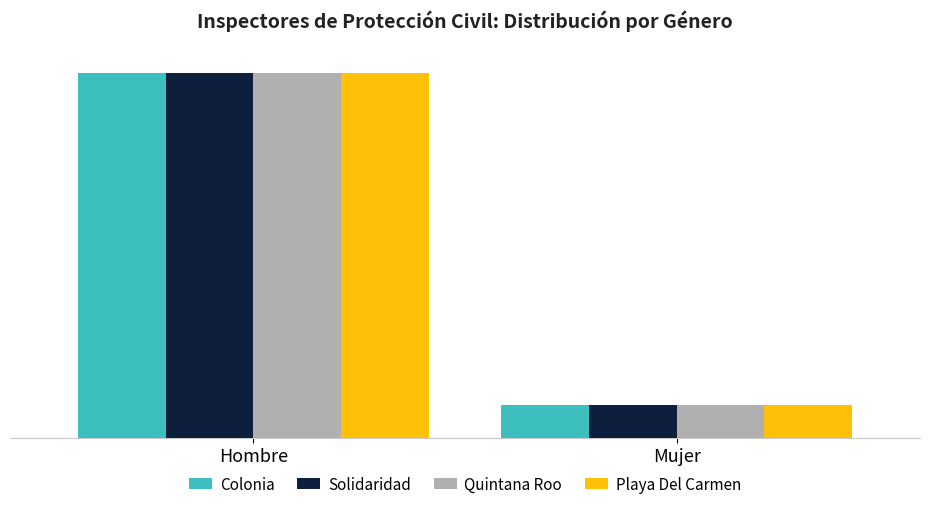

List the series in order of their peak value, lowest first.

Colonia, Solidaridad, Quintana Roo, Playa Del Carmen